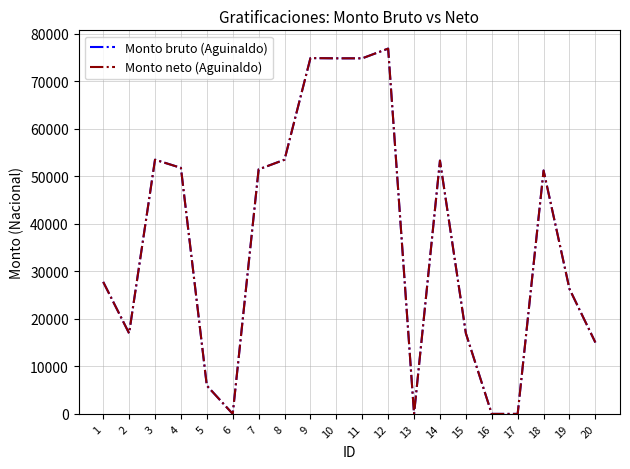

Rank the series at 19 from highest to lowest value.

Monto bruto (Aguinaldo), Monto neto (Aguinaldo)